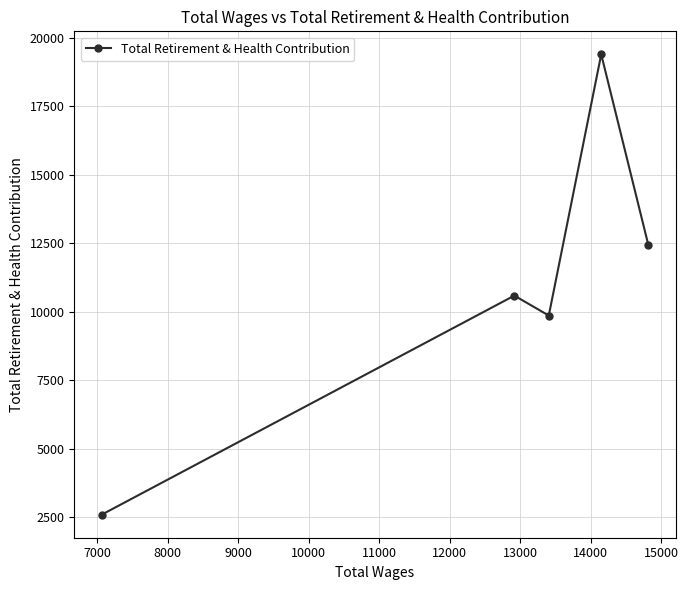

What is the sum of all values?

54873